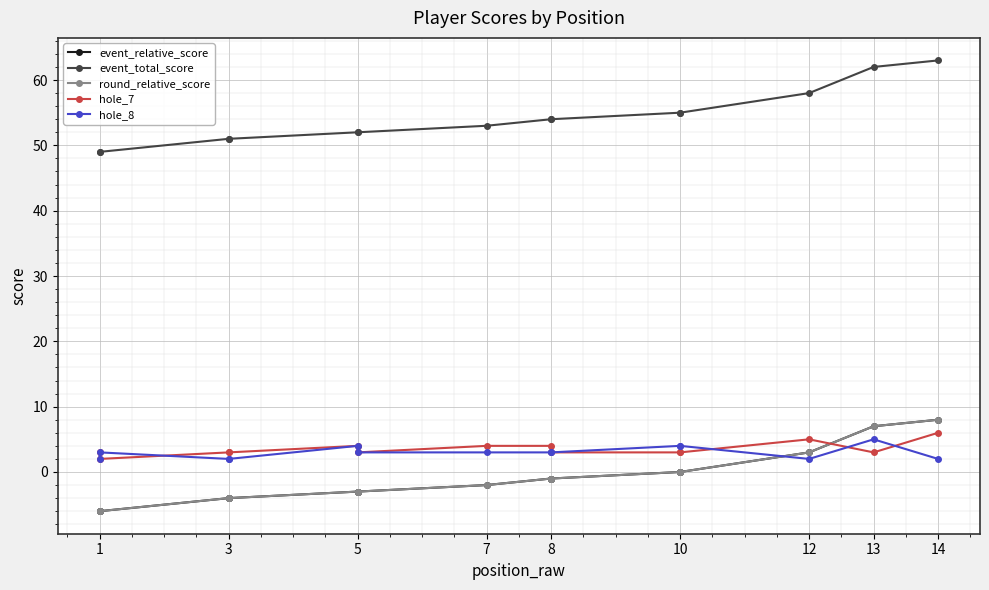

What is the maximum value for hole_7?

6